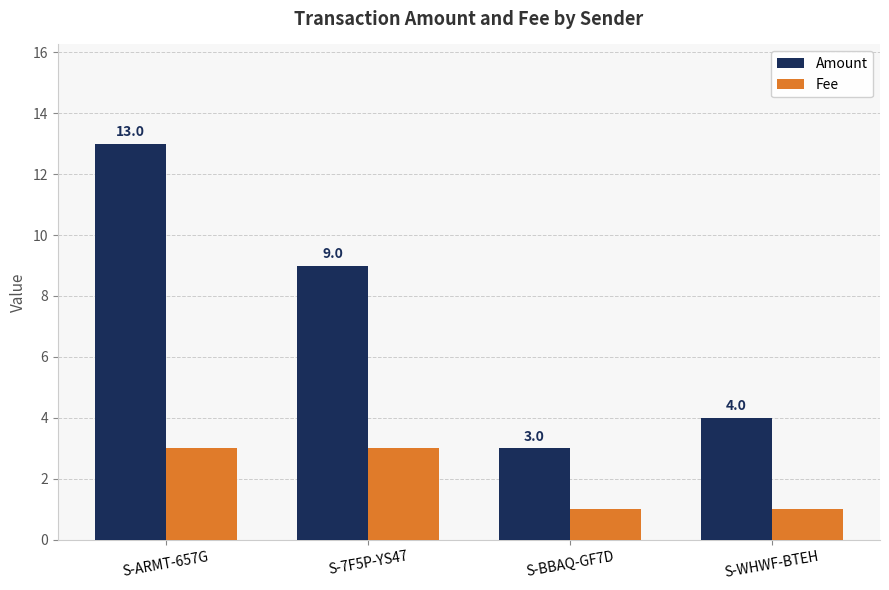

How many categories are shown in the chart?

4